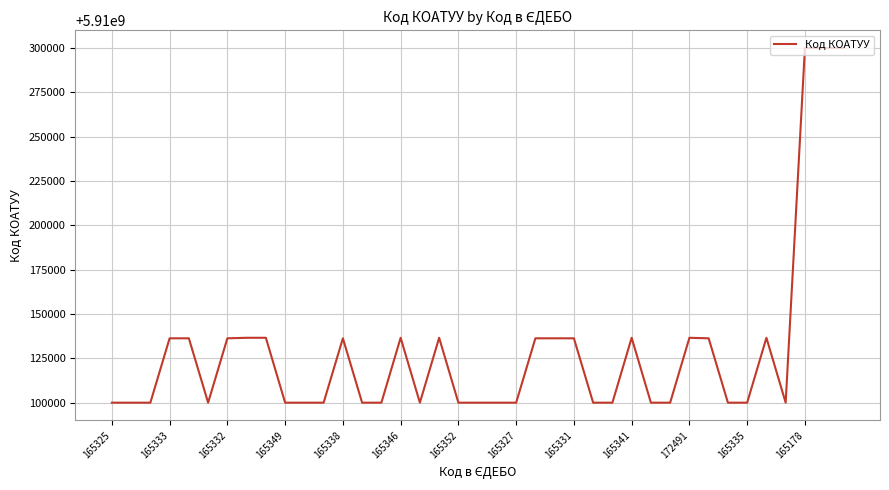

What is the smallest value displayed?

5910100000